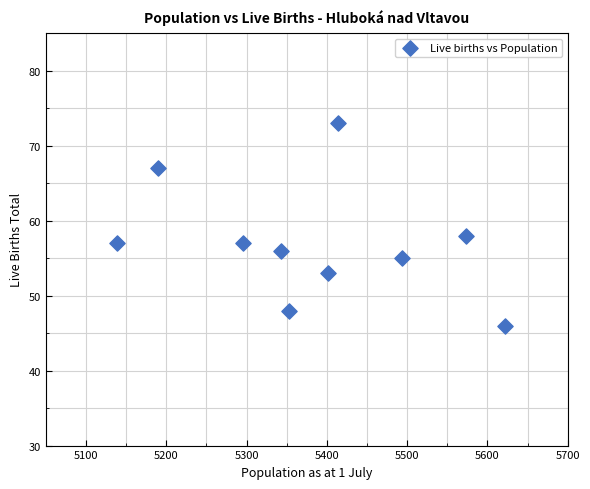

What is the range of X values (max minus min)?

483